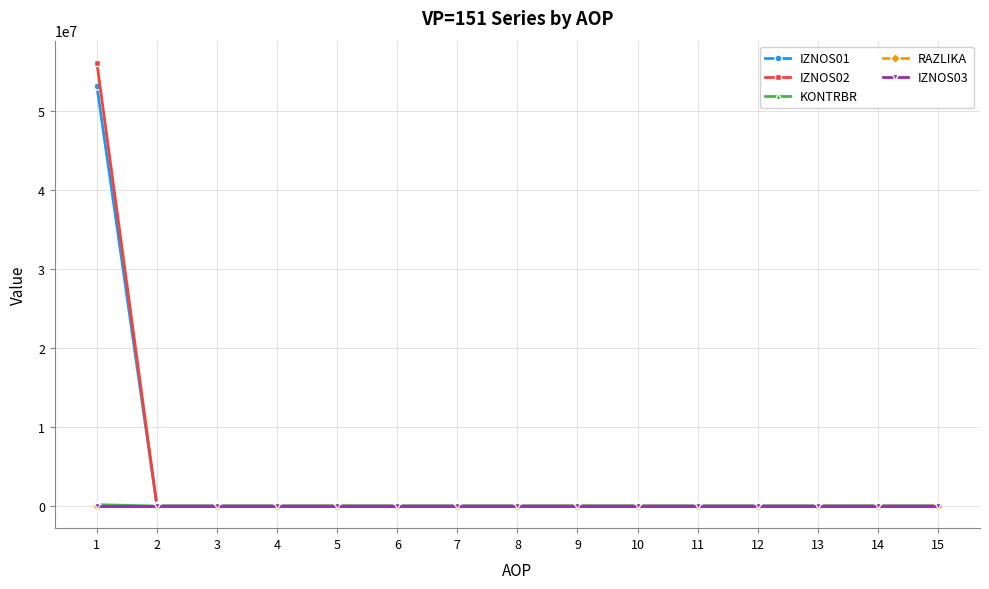

What is the maximum value for KONTRBR?

165183.7